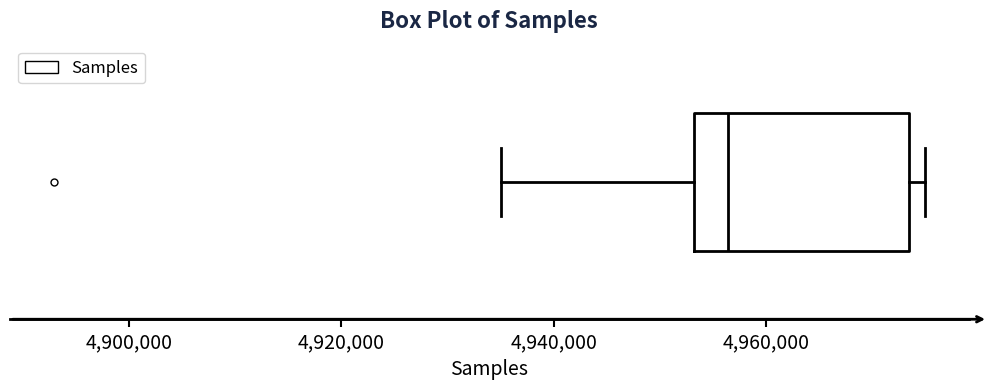

Read this box plot against the x-axis: the position of the median line, the range covered by the box, and the ends of both whiskers. The values are not printed on the chart, so give them approximately, as read against the axis.

median 4956000, box 4954000 to 4974000, whiskers 4936000 to 4976000